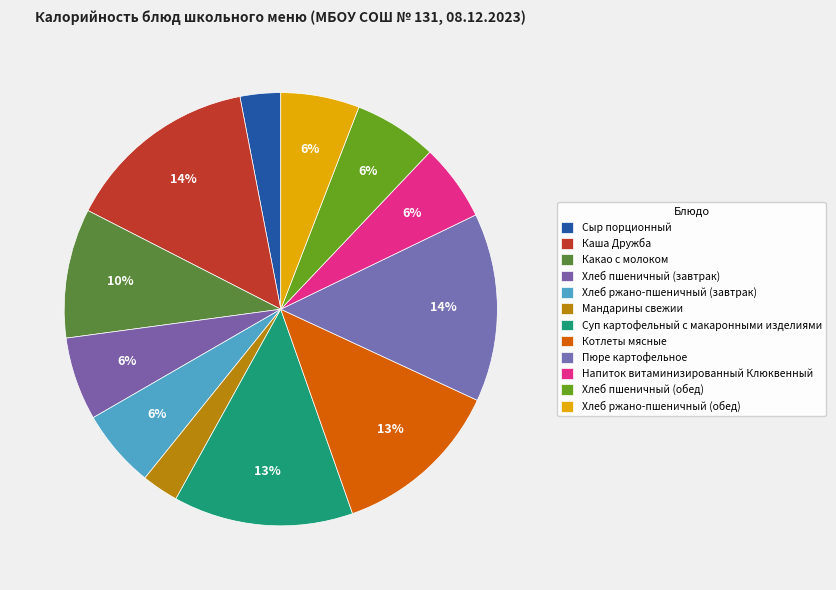

To the nearest percent, what is the average slice percentage?

8%